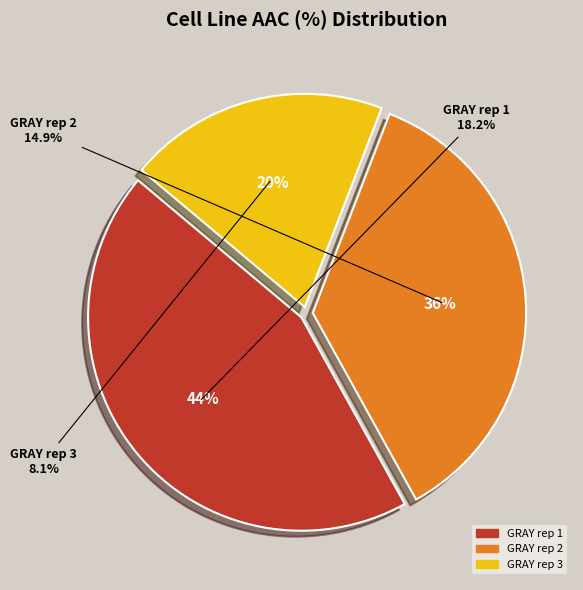

Is there a majority slice in this chart?

No